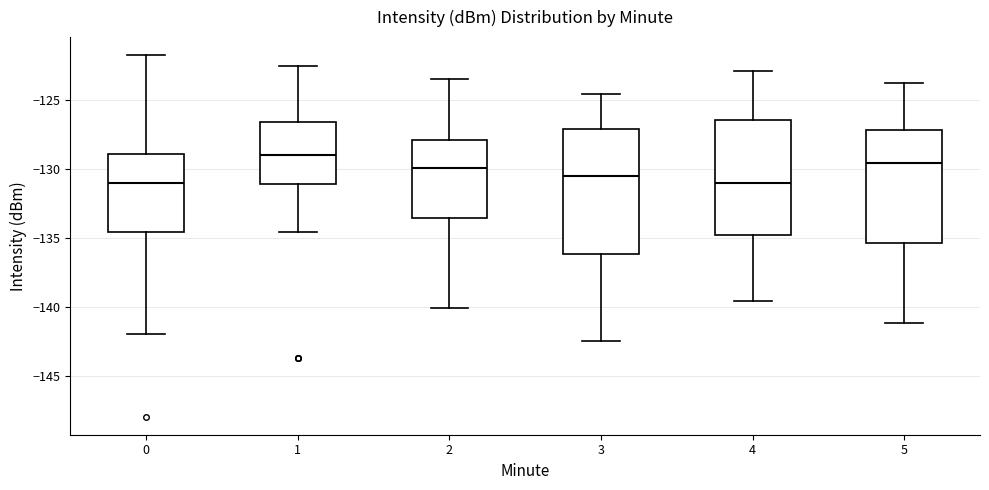

Reading left to right, read every box against the y-axis: the position of its median line, the range the box covers, and the ends of its whiskers. The values are not printed on the chart, so give them approximately, as read against the axis.

0: median -131.0, box -134.5 to -129.0, whiskers -142.0 to -122.0
1: median -129.0, box -131.0 to -126.5, whiskers -134.5 to -122.5
2: median -130.0, box -133.5 to -128.0, whiskers -140.0 to -123.5
3: median -130.5, box -136.0 to -127.0, whiskers -142.5 to -124.5
4: median -131.0, box -135.0 to -126.5, whiskers -139.5 to -123.0
5: median -129.5, box -135.5 to -127.0, whiskers -141.0 to -124.0